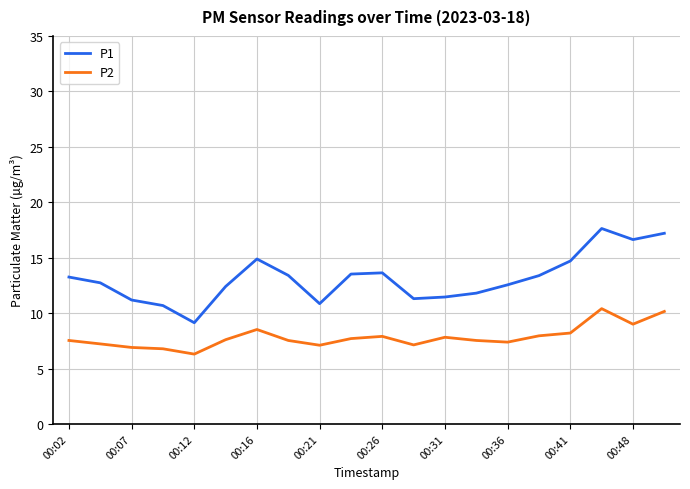

Rank the series by their maximum value, from lowest to highest.

P2, P1